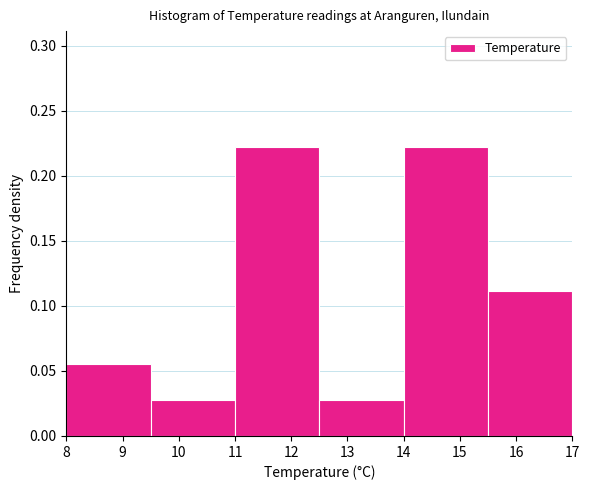

Reading left to right, transcribe this chart: for each bar, give the range it covers on the x-axis and its height. The values are not printed on the chart, so give them approximately, as read against the axis.

8.0 to 9.5: 0.055
9.5 to 11.0: 0.030
11.0 to 12.5: 0.220
12.5 to 14.0: 0.030
14.0 to 15.5: 0.220
15.5 to 17.0: 0.110